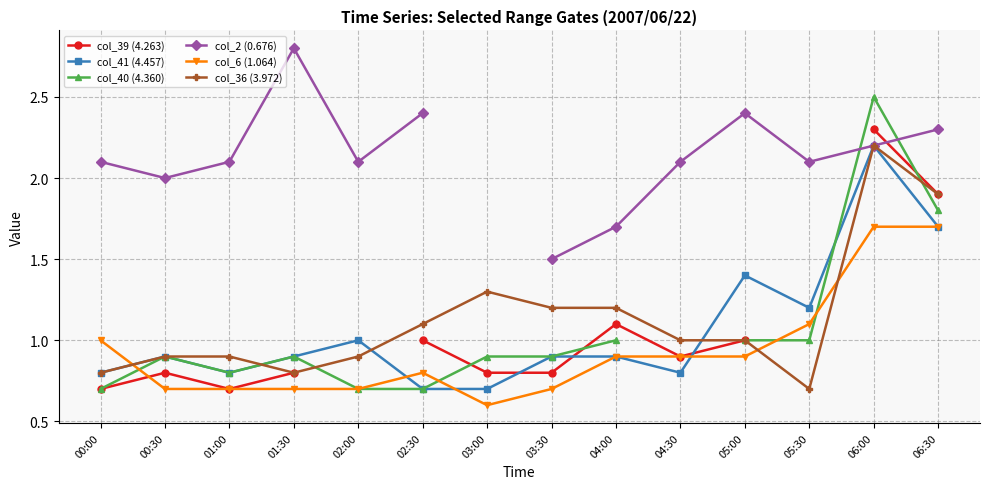

At which category does col_6 (1.064) reach its first local valley?

03:00